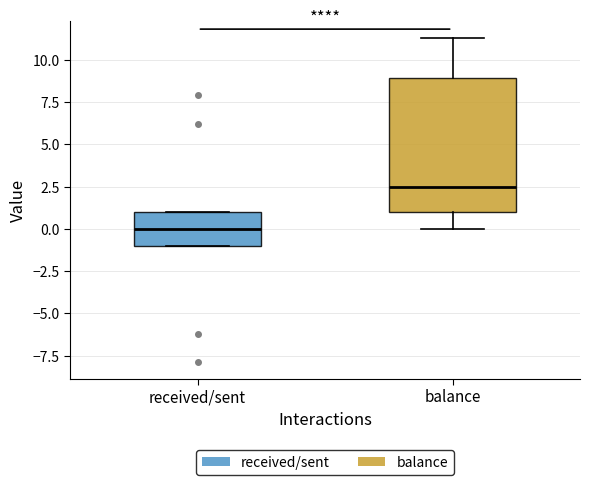

Where is the upper edge of the box for received/sent on the y-axis? The values are not printed on the chart, so give them approximately, as read against the axis.

1.0